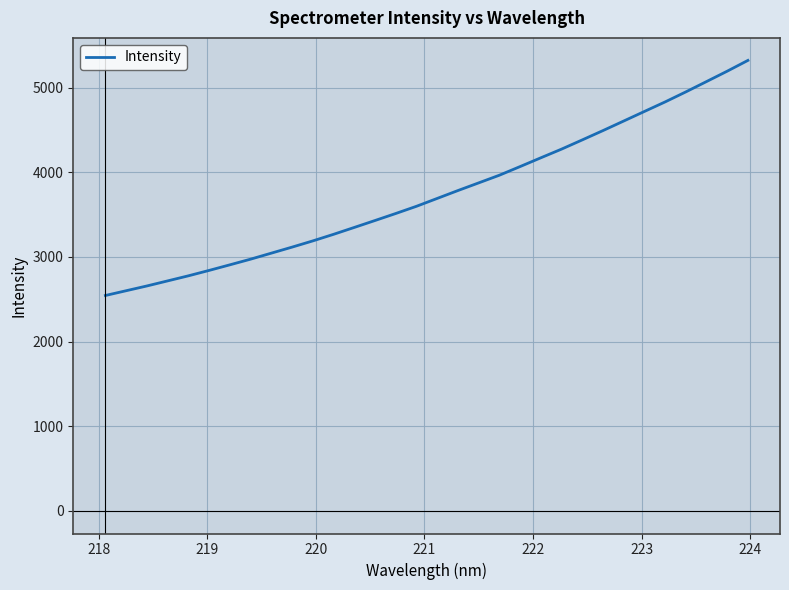

What is the minimum value shown in the chart?

2545.3